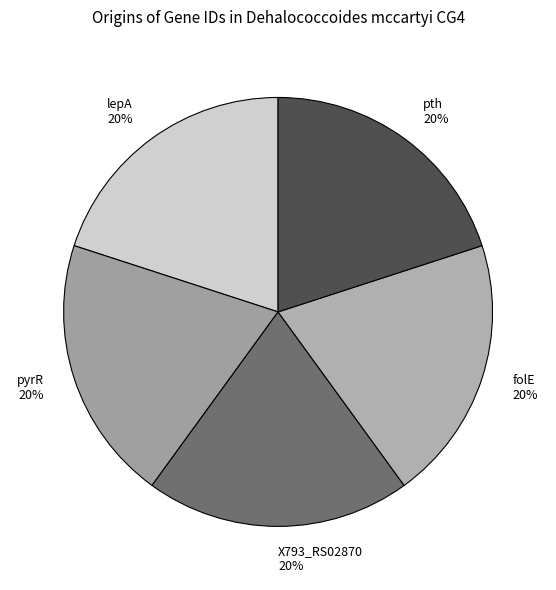

How many segments does this pie chart have?

5